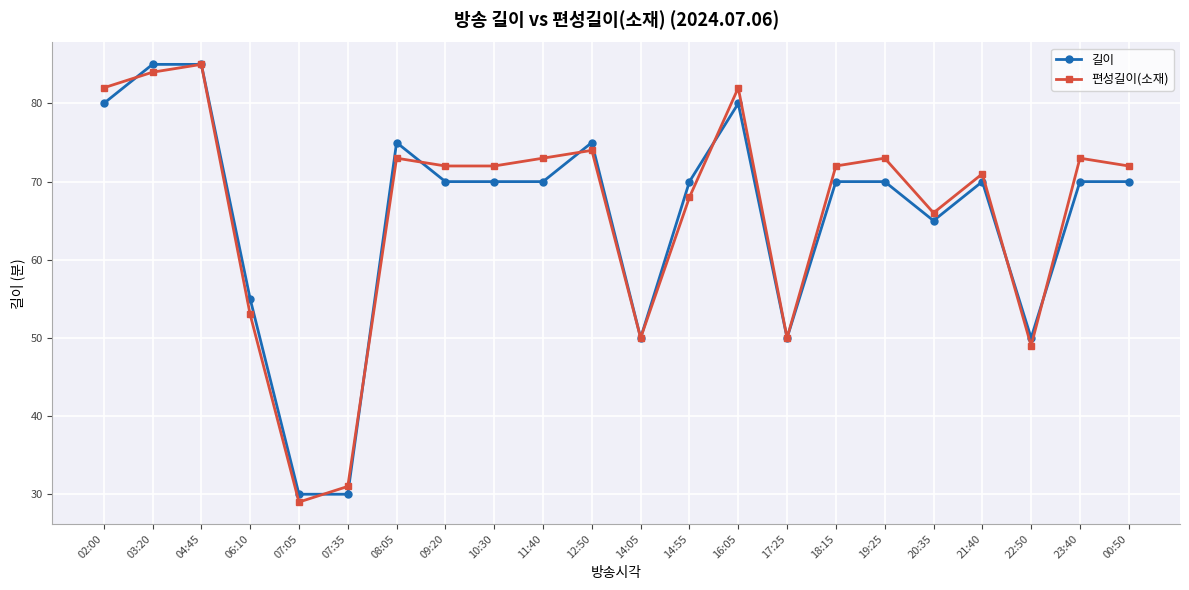

What is the value of the 편성길이(소재) point at the 19th from the left?

71